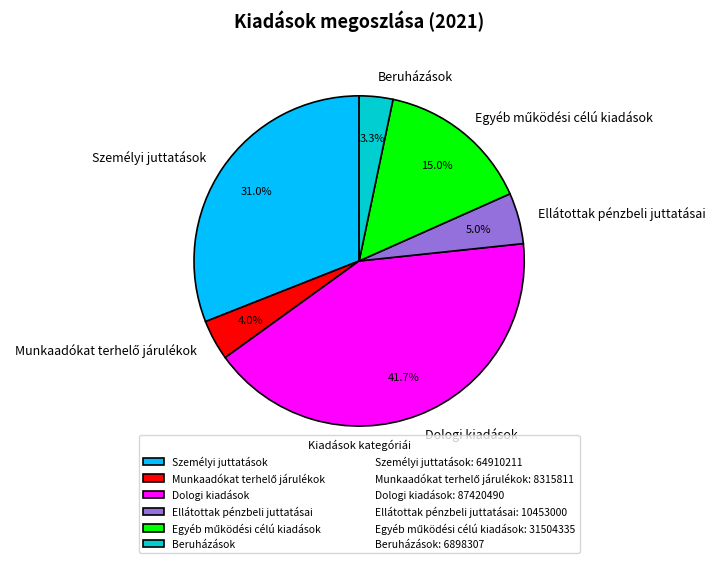

The Ellátottak pénzbeli juttatásai slice represents 5% of the pie. True or false?

True